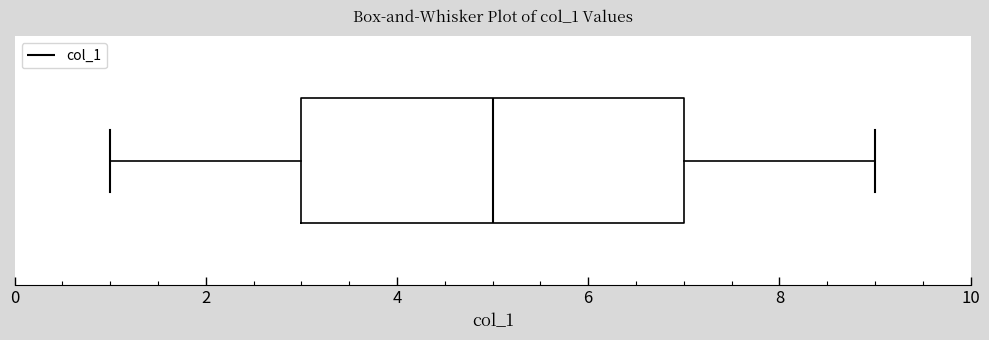

Where is the left edge of the box on the x-axis? The values are not printed on the chart, so give them approximately, as read against the axis.

3